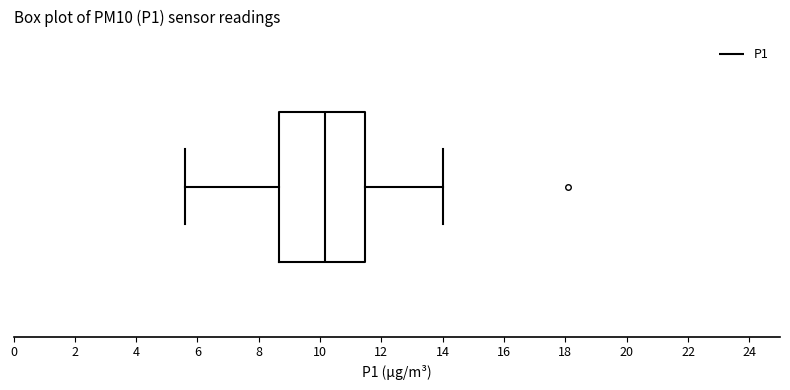

Where does the left whisker of the box end on the x-axis? The values are not printed on the chart, so give them approximately, as read against the axis.

5.6